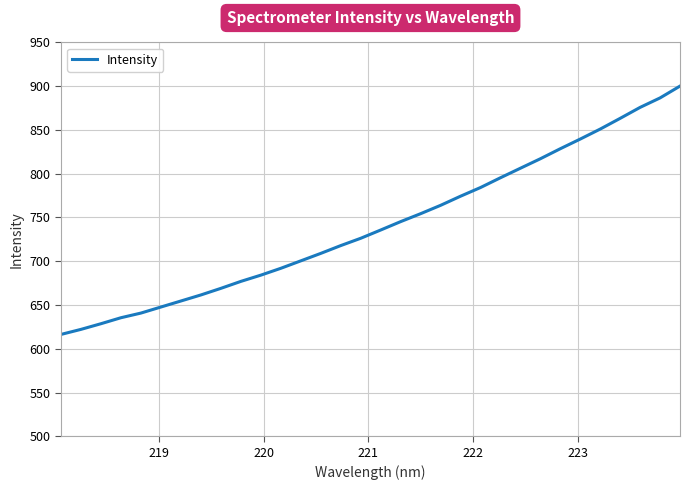

What is the smallest value displayed?

616.4